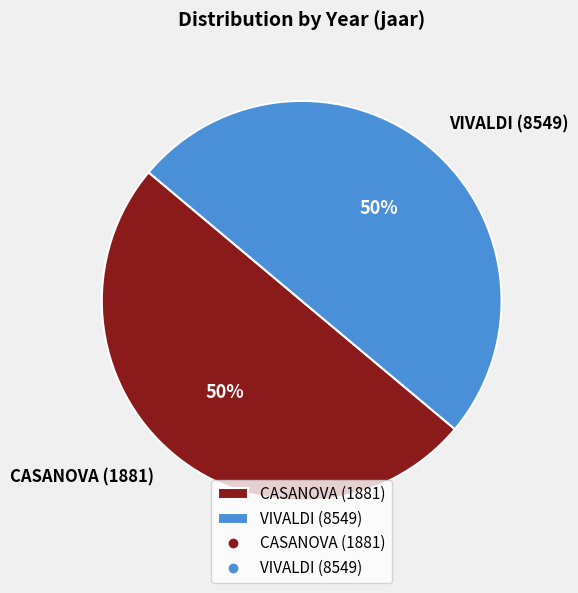

Is the sum of CASANOVA (1881) and VIVALDI (8549) greater than half?

Yes